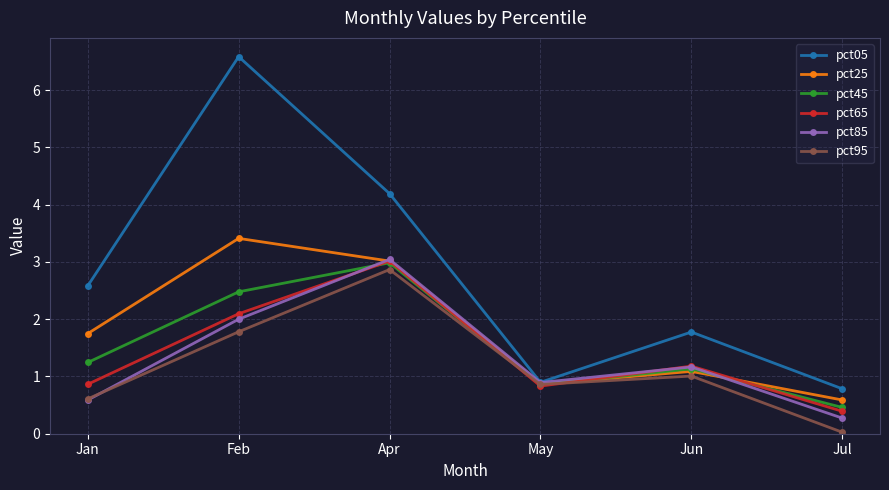

The pct85 series shows 0.3 at Jul. True or false?

True